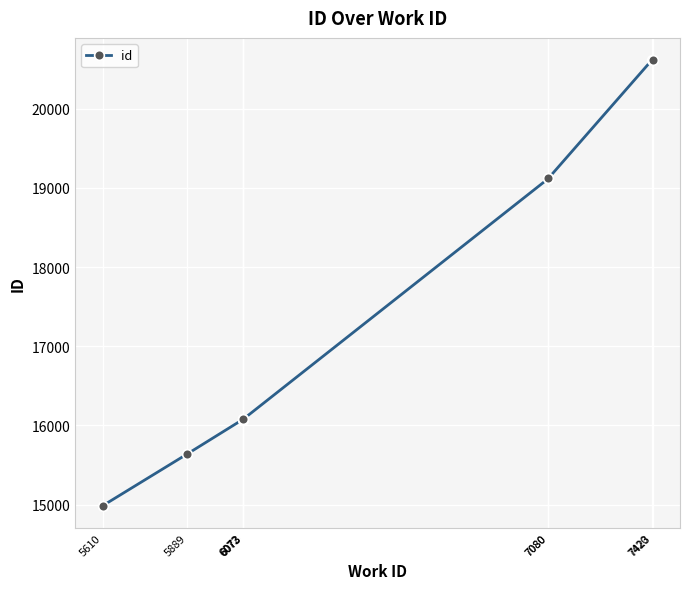

What is the maximum value shown in the chart?

20613